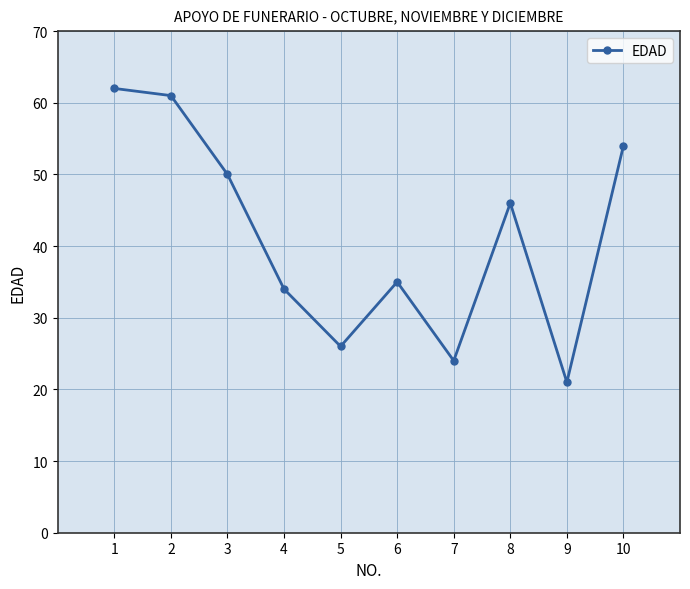

What is the sum of all values?

413